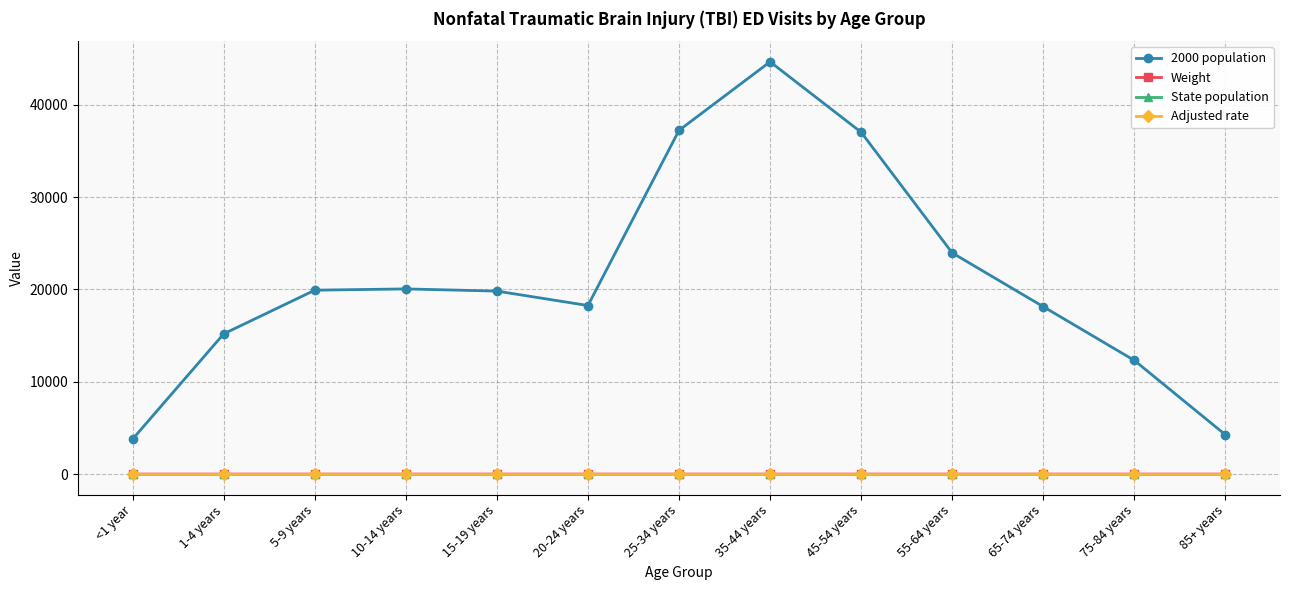

What is the difference between the maximum and minimum values in the 2000 population series?

40864.0